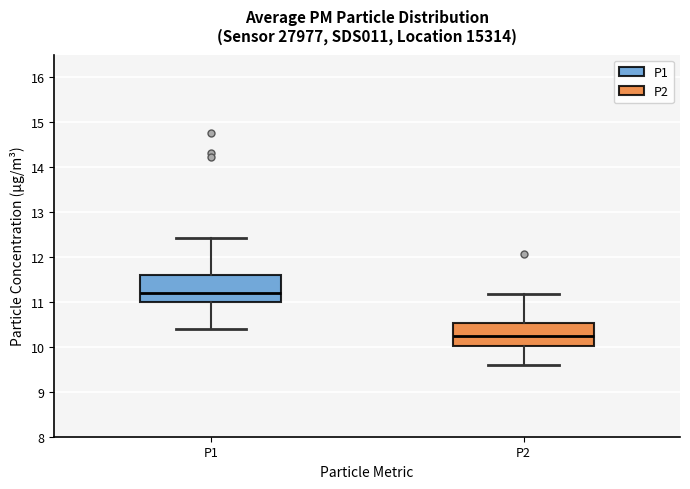

Which box's median line is the lowest?

P2